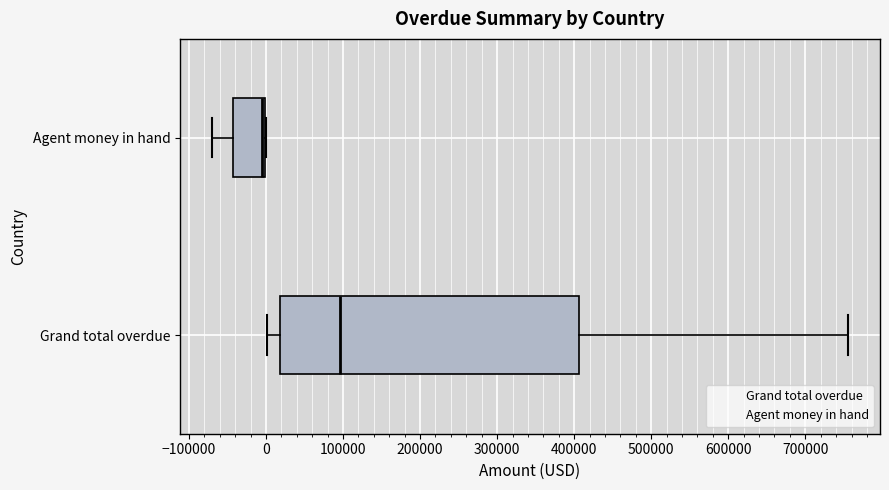

Which box is the widest, from its left edge to its right edge?

Grand total overdue